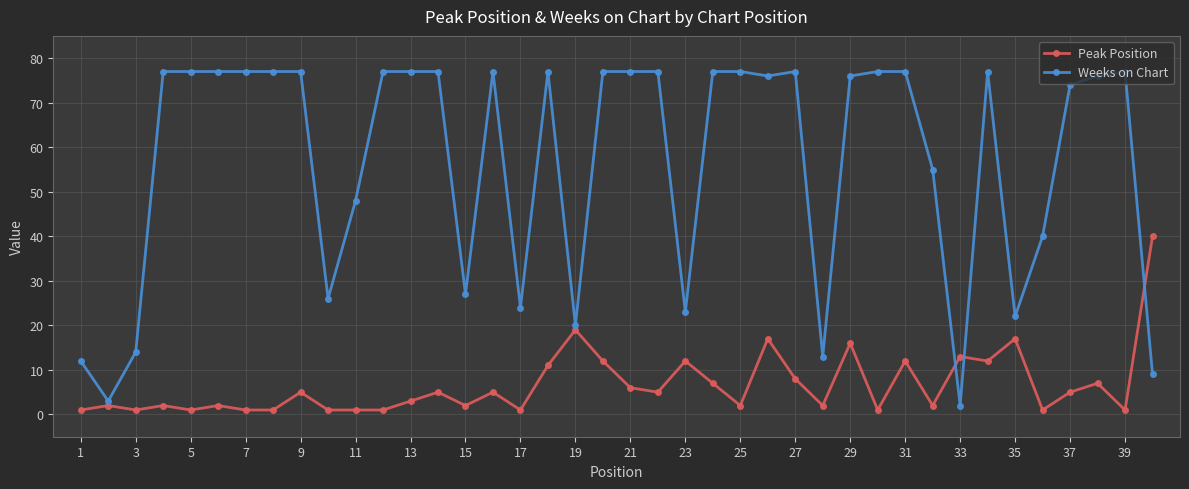

What is the average value of the Weeks on Chart series?

56